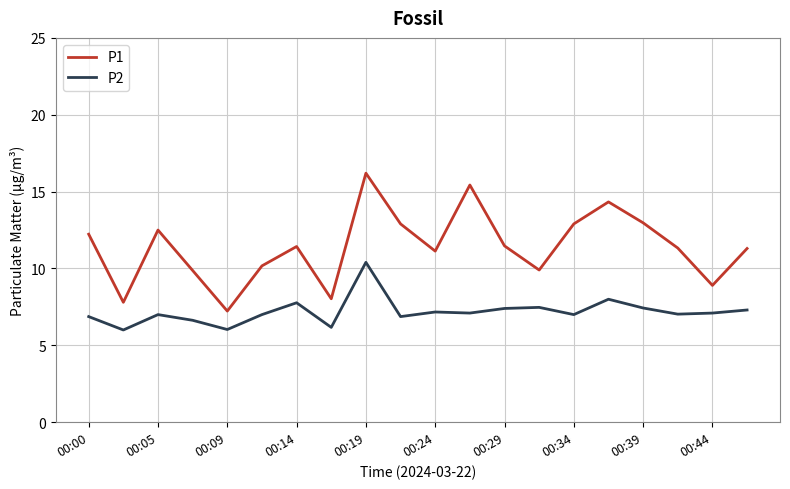

Which series has the largest total across all categories?

P1